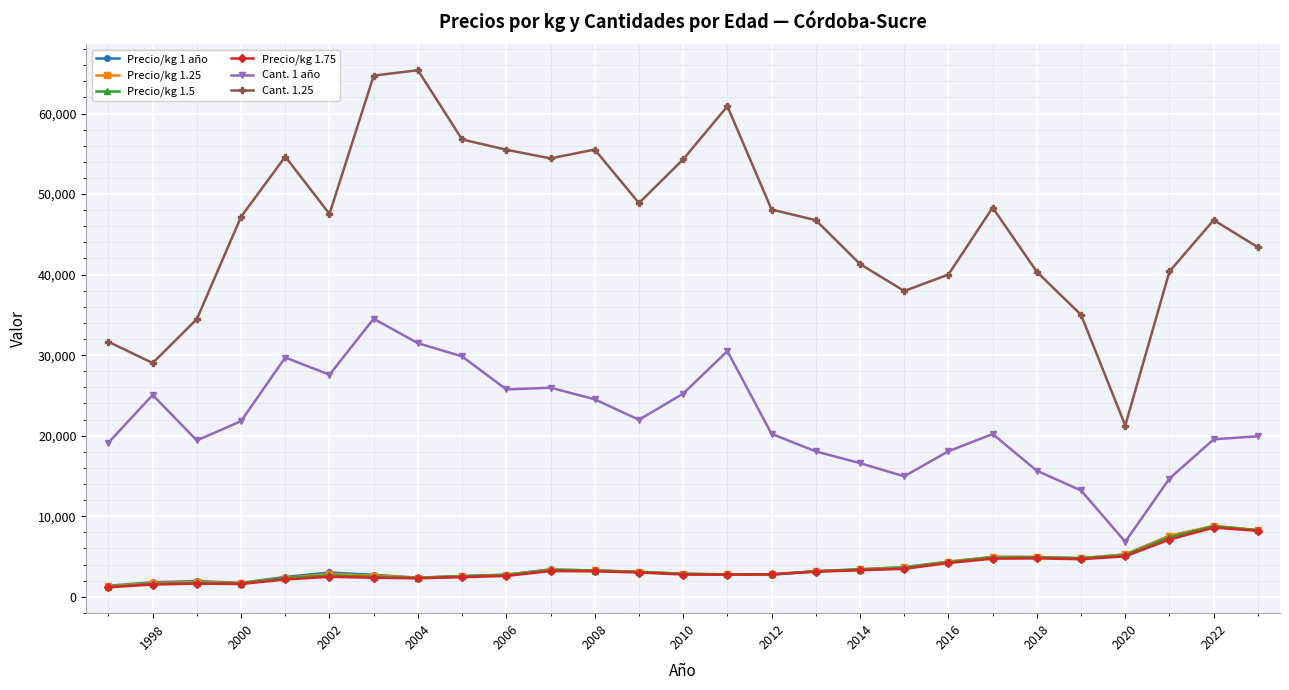

Which series has the largest total across all categories?

Cant. 1.25